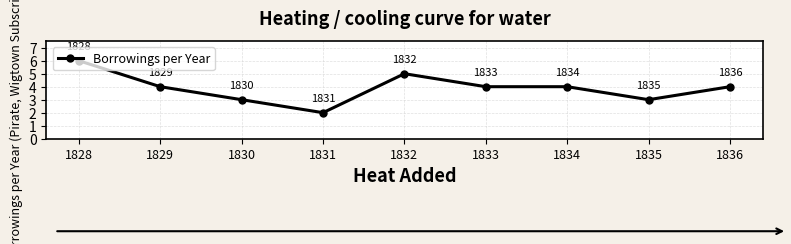

Does the chart display data point markers on the line(s)?

Yes